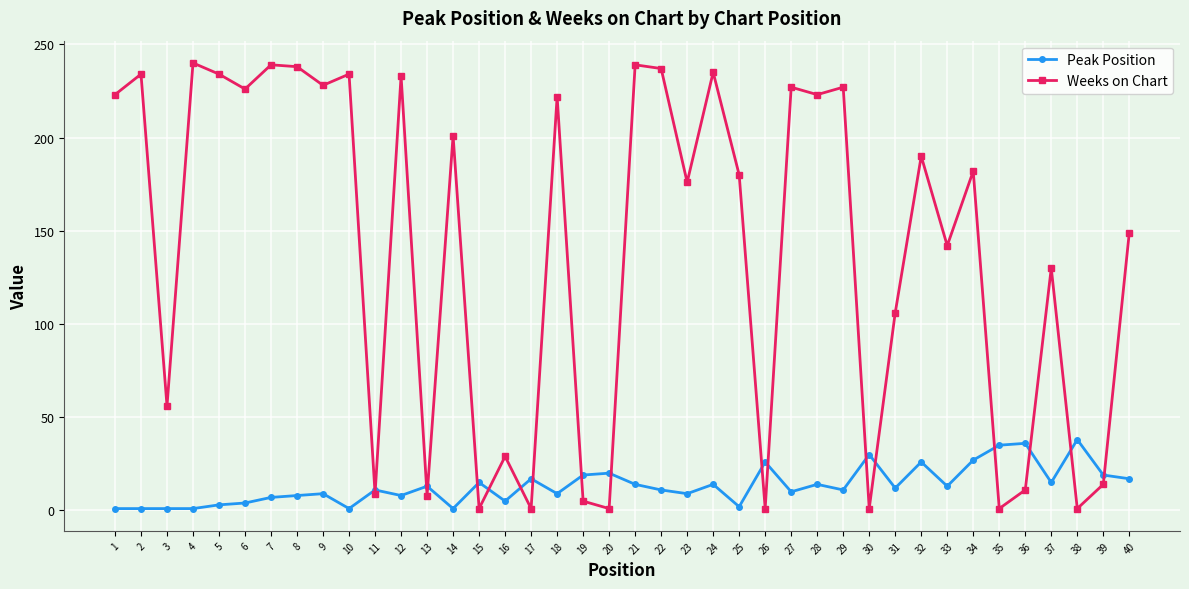

The Peak Position series shows 10 at 27. True or false?

True